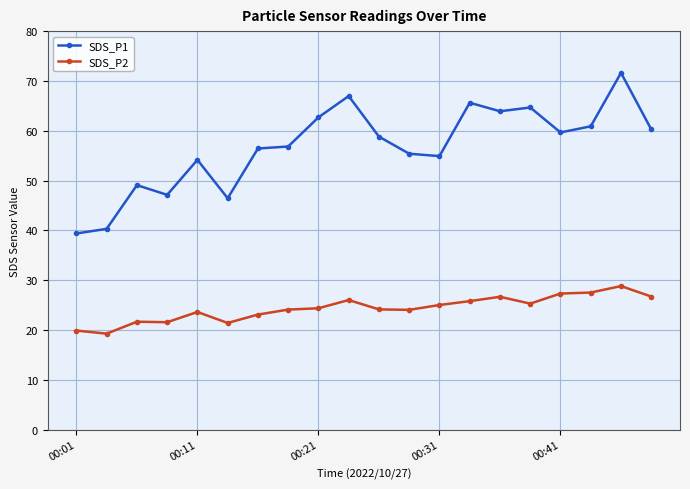

What is the value of the SDS_P1 point at the 13th from the left?

54.9